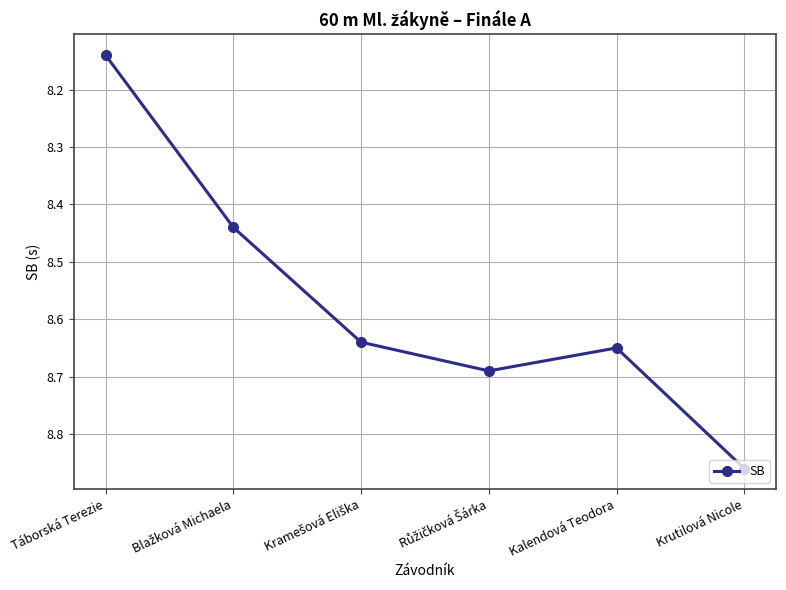

What is the difference between the maximum and second lowest values?

0.4